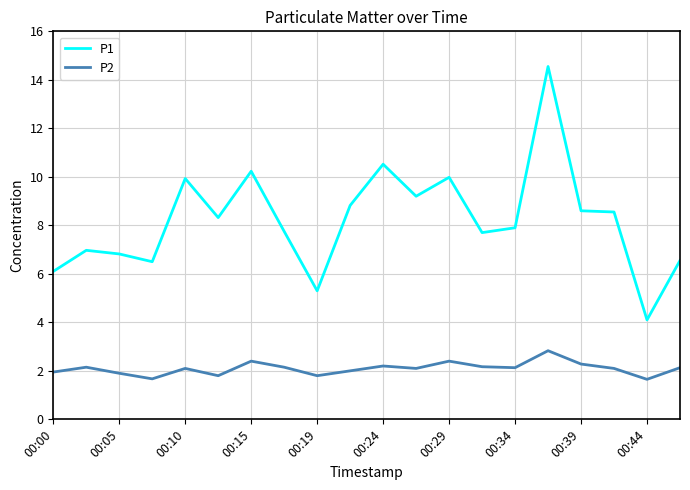

True or false: P2 and P1 cross at least once.

False